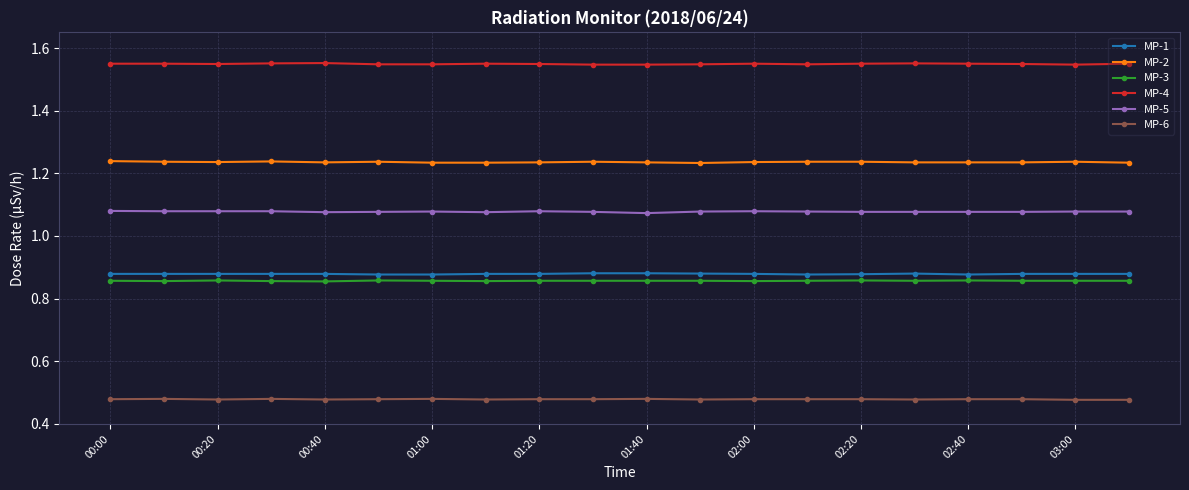

True or false: MP-3 and MP-6 intersect in this chart.

False